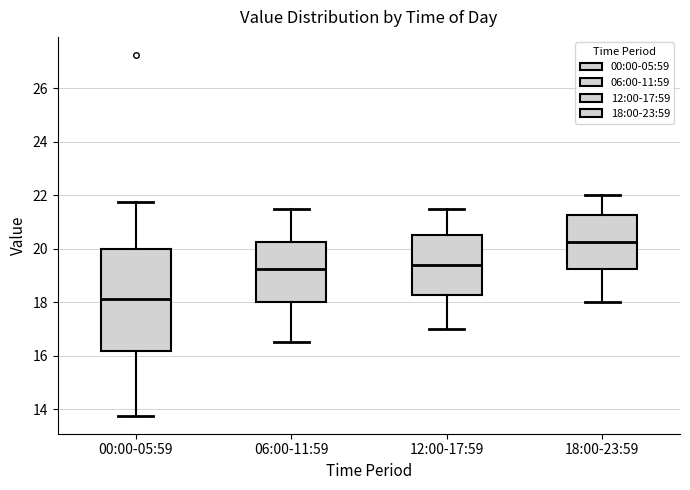

Reading left to right, transcribe this box plot: for each box, give where its median line is, the range the box spans, and where its two whiskers end, as read against the y-axis. The values are not printed on the chart, so give them approximately, as read against the axis.

00:00-05:59: median 18.2, box 16.2 to 20.0, whiskers 13.8 to 21.8
06:00-11:59: median 19.2, box 18.0 to 20.2, whiskers 16.6 to 21.6
12:00-17:59: median 19.4, box 18.2 to 20.6, whiskers 17.0 to 21.6
18:00-23:59: median 20.2, box 19.2 to 21.2, whiskers 18.0 to 22.0